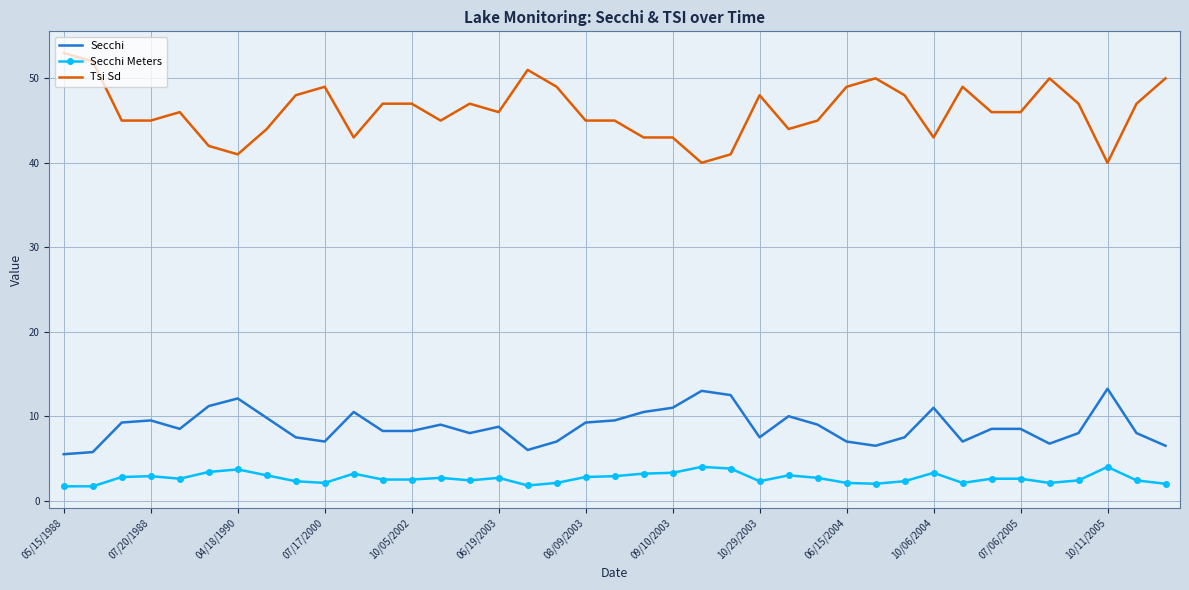

What are all the series names shown in the legend?

Secchi, Secchi Meters, Tsi Sd